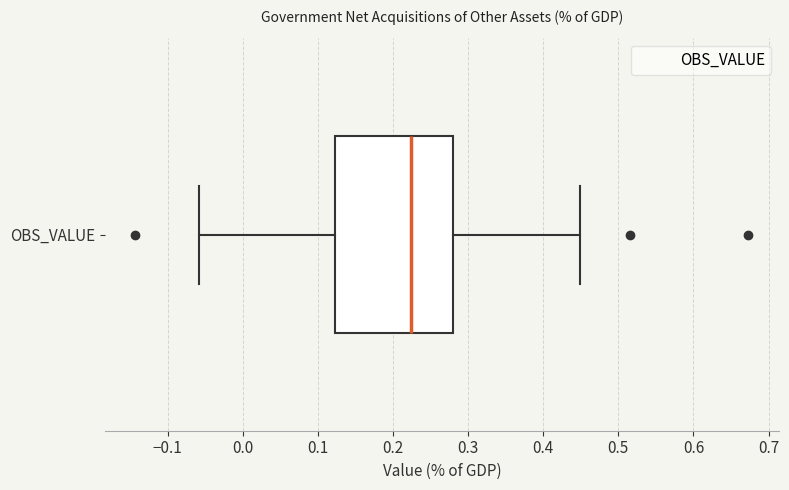

Where does the left whisker of the box for OBS_VALUE end on the x-axis? The values are not printed on the chart, so give them approximately, as read against the axis.

-0.06